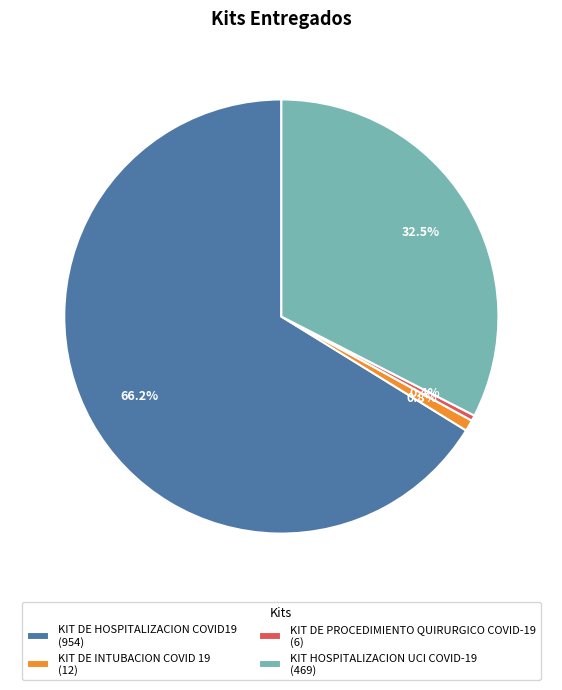

Does KIT HOSPITALIZACION UCI COVID-19 account for over 50% of the chart?

No